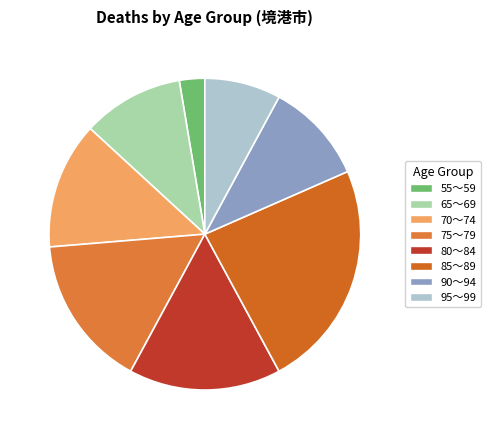

Which category has the biggest portion of the pie?

85～89